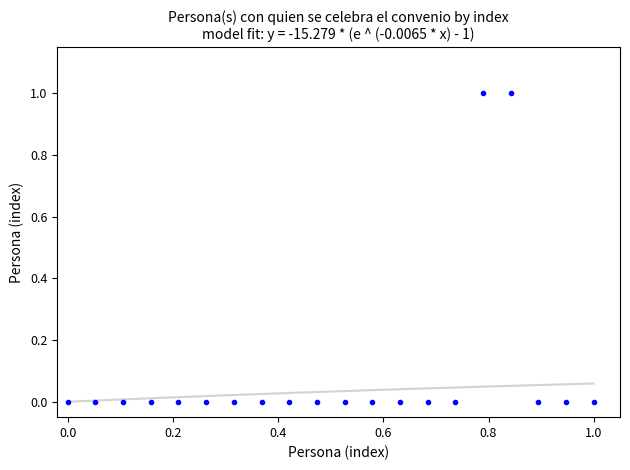

How many points are shown in the scatter plot?

20